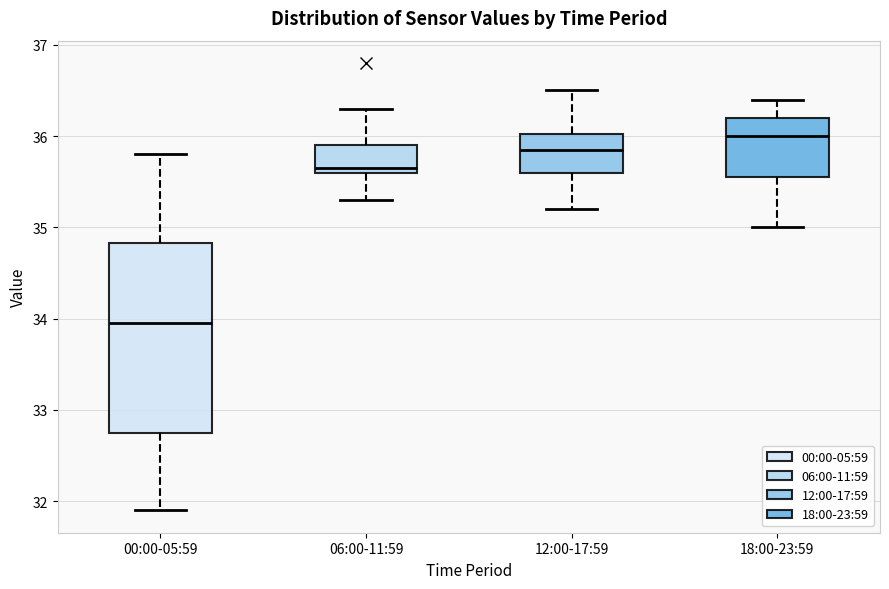

Which box has the highest median line?

18:00-23:59